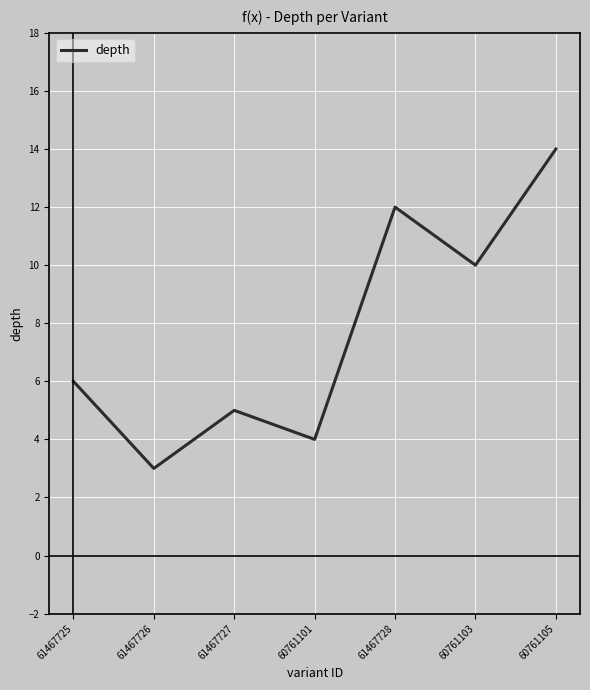

What is the change in value from 61467725 to 60761103?

+4